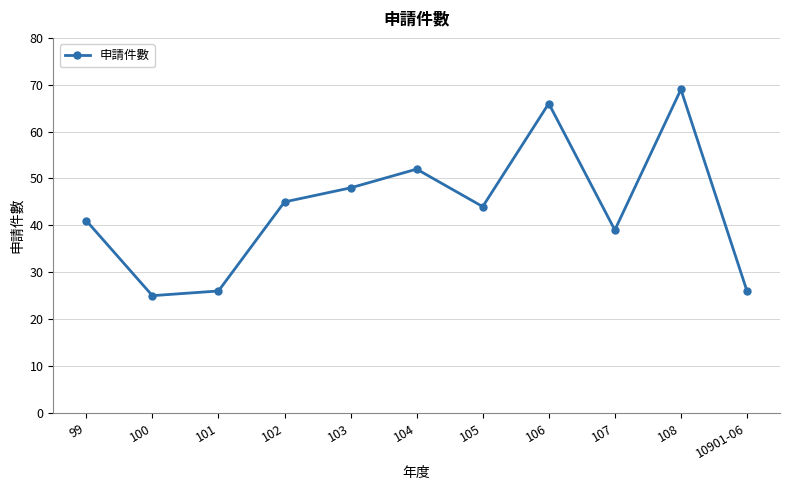

True or false: the data shows 80 at 103.

False